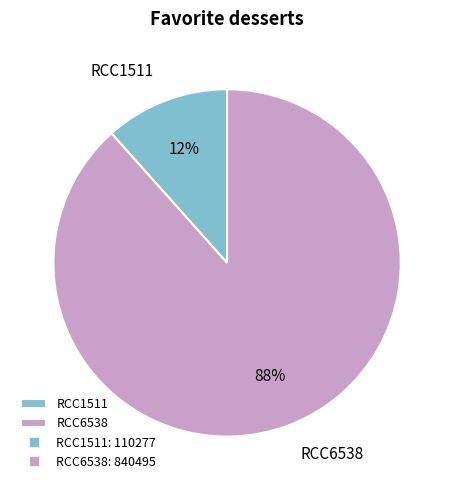

How many slices are in this pie chart?

2